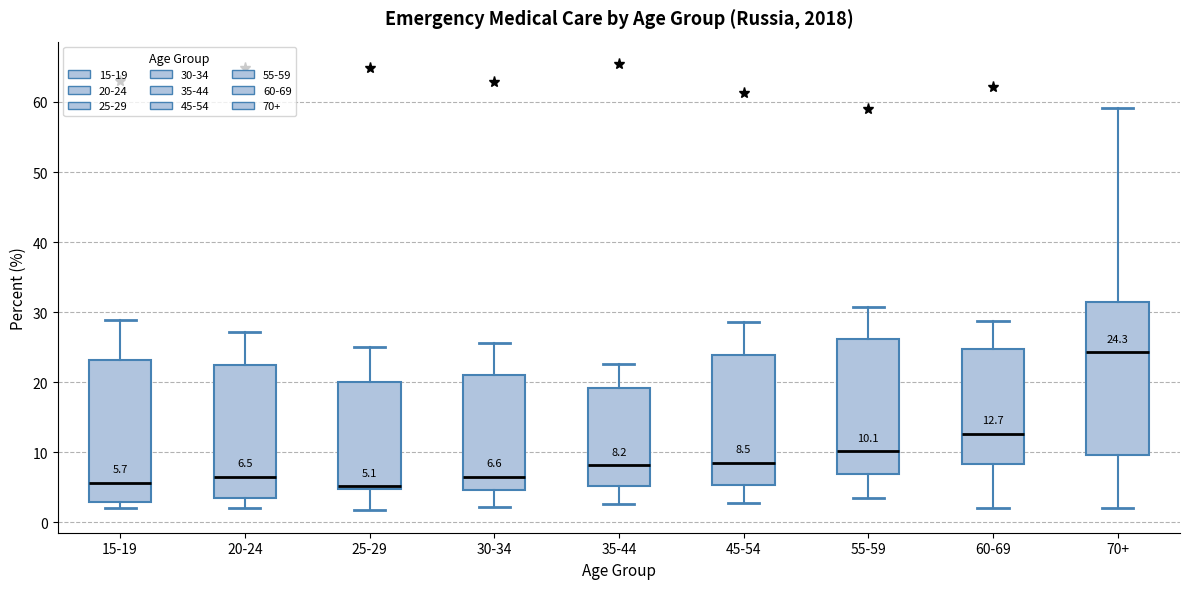

Comparing the boxes themselves (not the whiskers), which one is the tallest?

70+